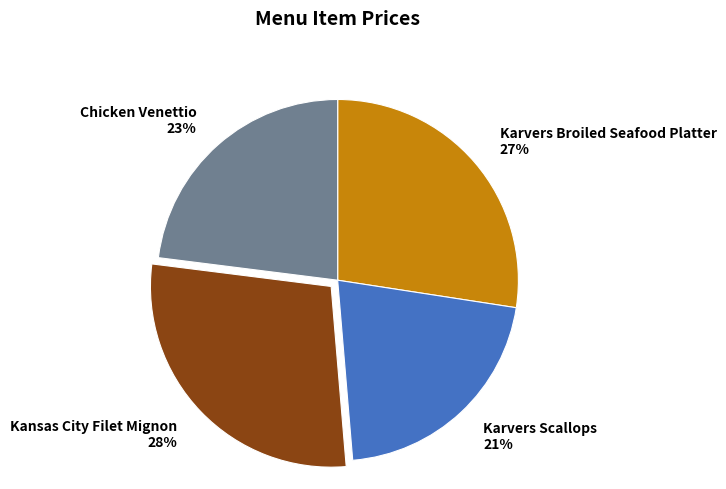

Count the number of slices in the pie.

4